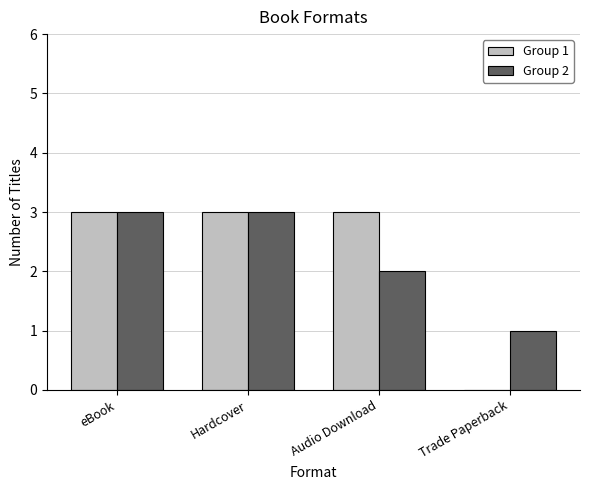

What is the total value across all series at Audio Download?

5